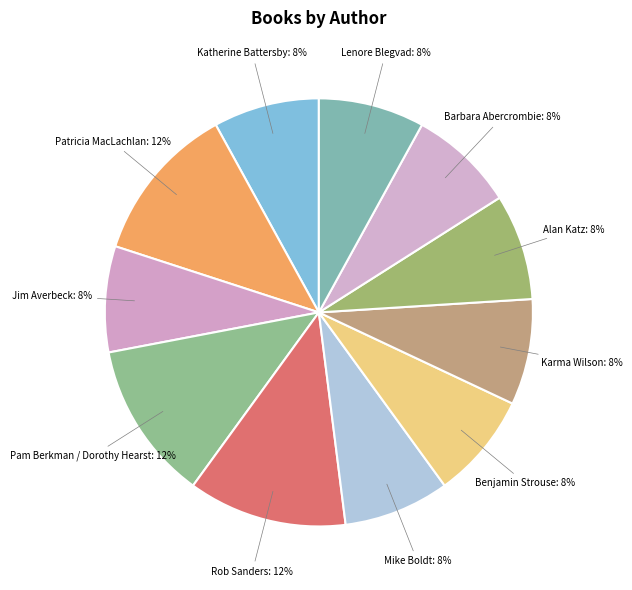

To the nearest percent, what percentage of the pie is Katherine Battersby?

8%